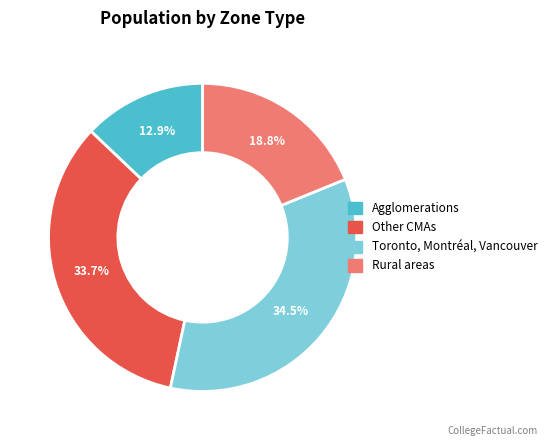

Is there a majority slice in this chart?

No